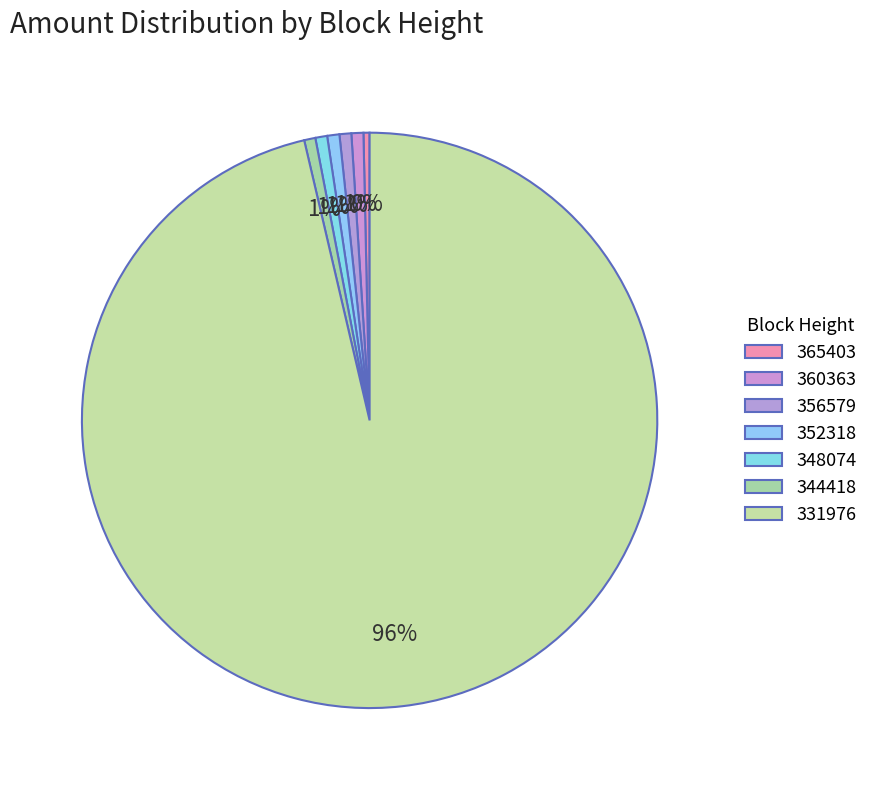

How many segments does this pie chart have?

7